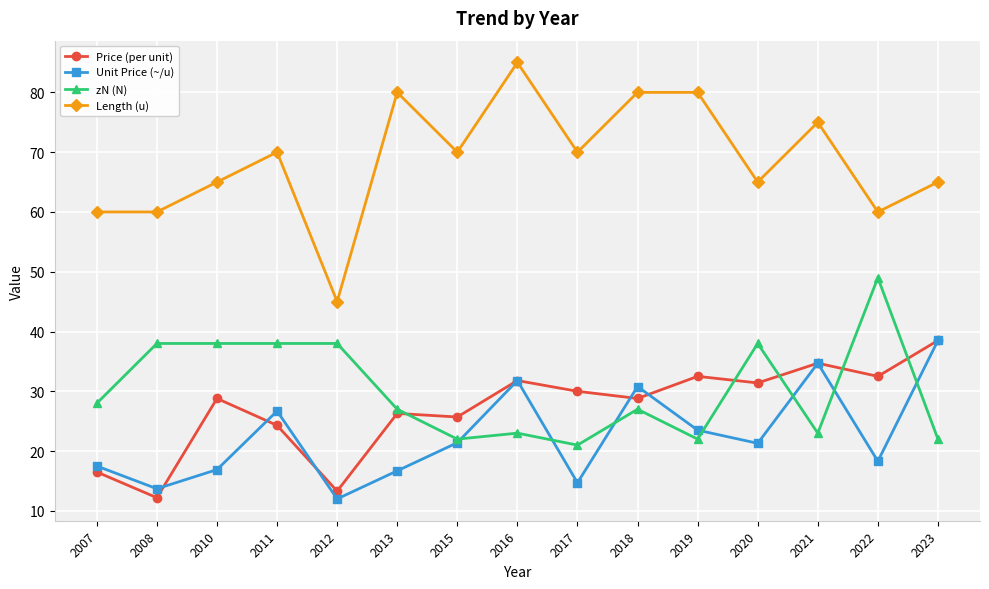

Which category has the lowest value in the zN (N) series?

2017